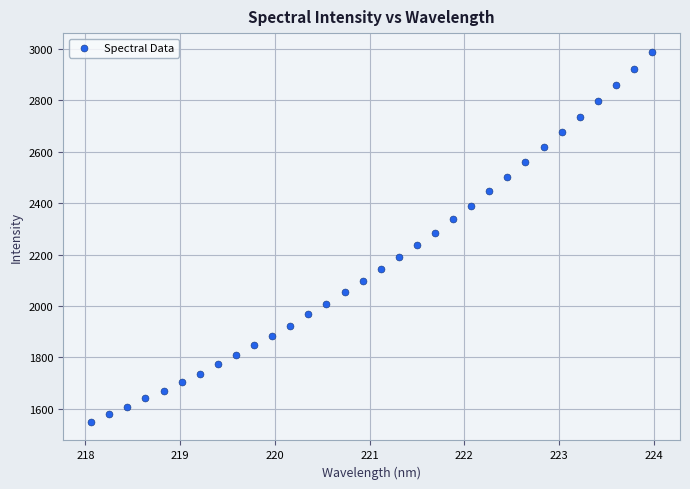

What is the range of Y values (max minus min)?

1441.1